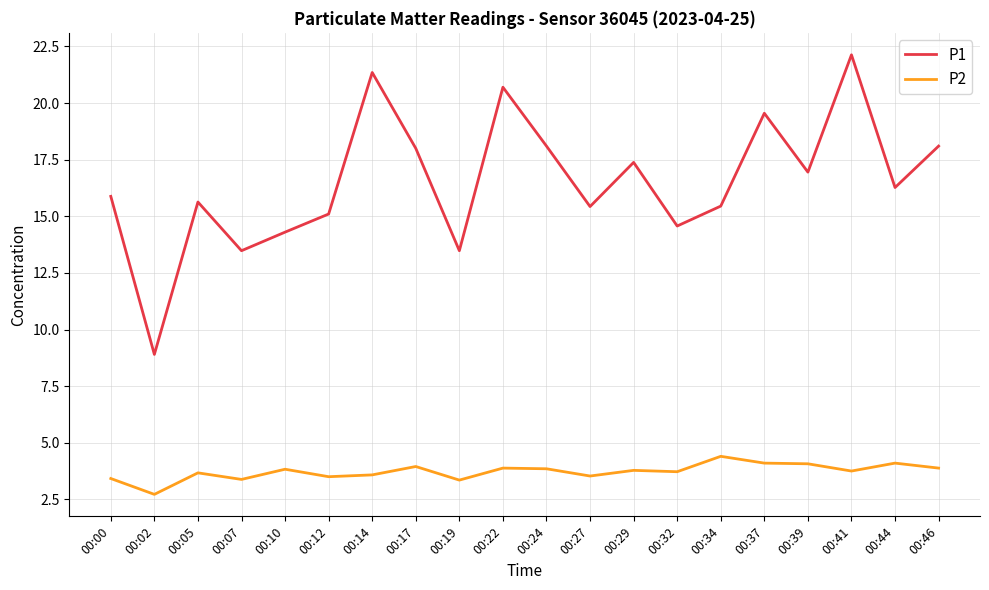

Which series has the widest spread of values?

P1